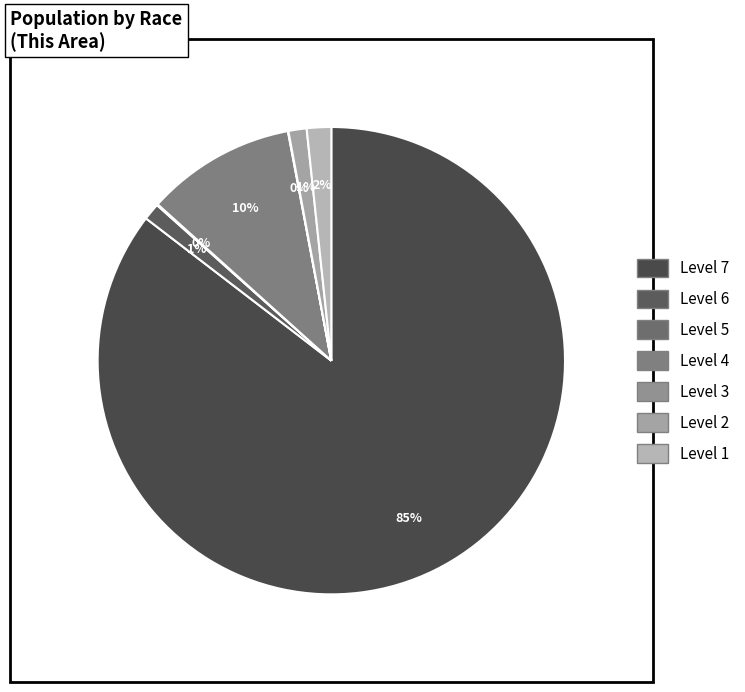

How many segments does this pie chart have?

7